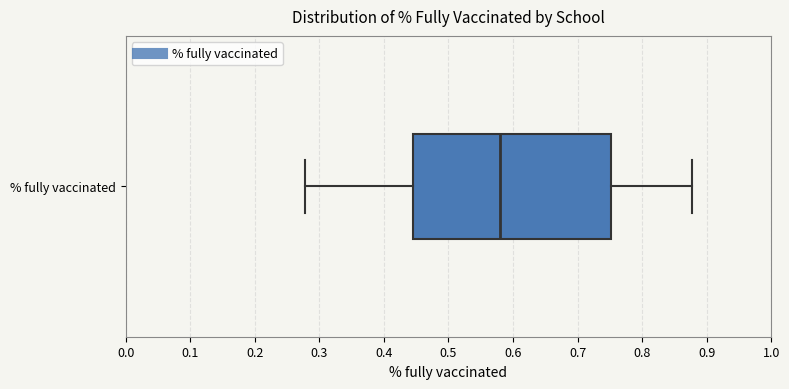

Where does the right whisker of the box for % fully vaccinated end on the x-axis? The values are not printed on the chart, so give them approximately, as read against the axis.

0.88